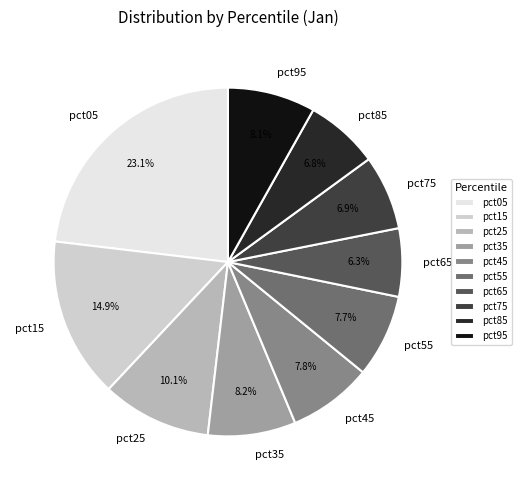

Which has a higher value, pct45 or pct65?

pct45